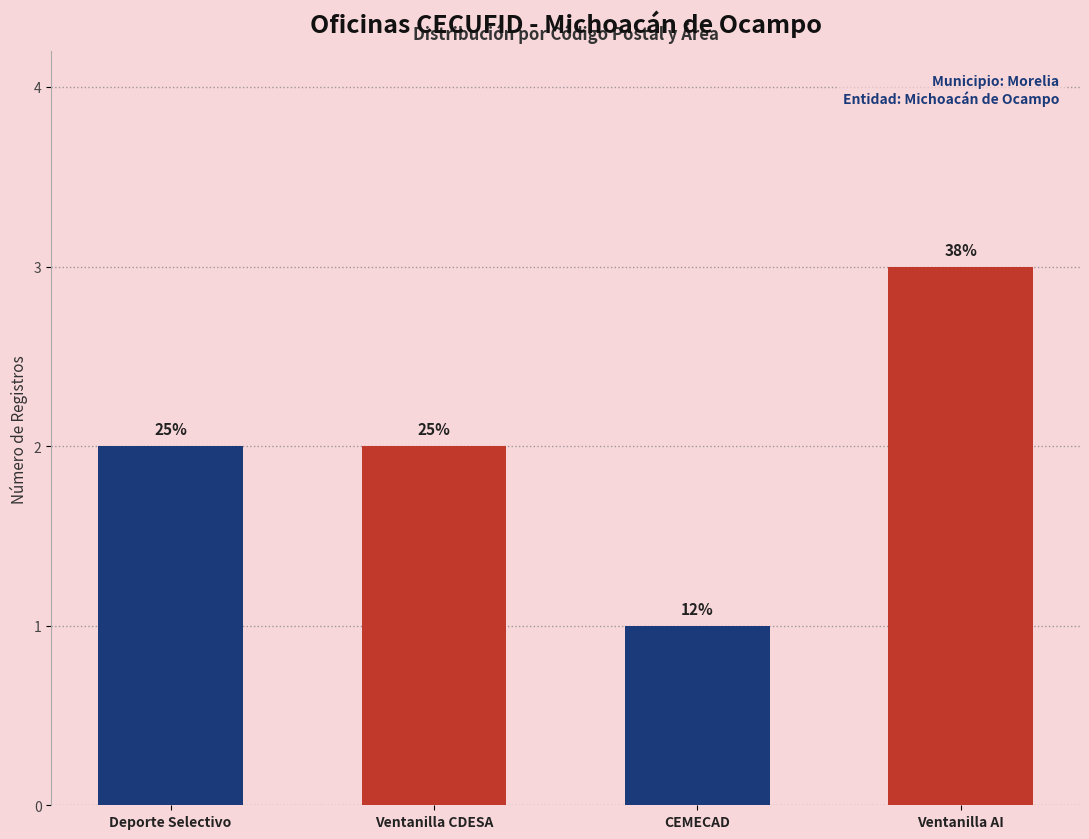

Does the chart contain any negative values?

No